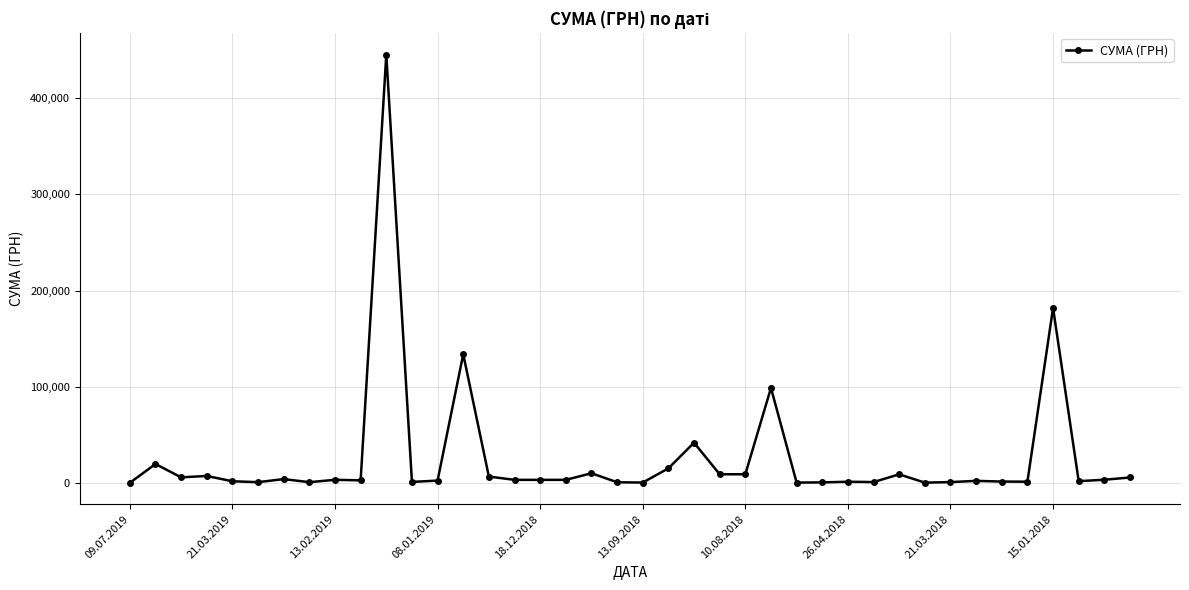

What is the maximum value shown in the chart?

444884.0